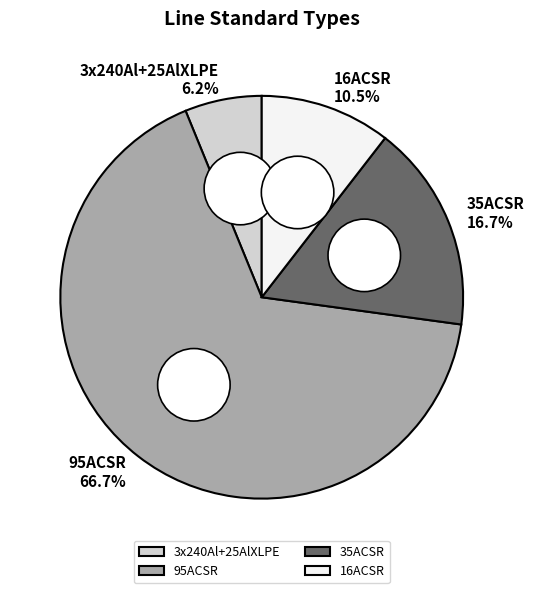

How many segments does this pie chart have?

4